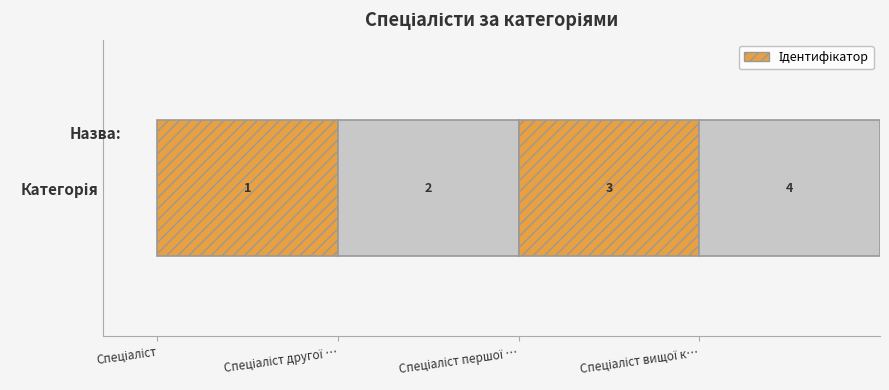

What is the difference between the second highest and minimum values?

2